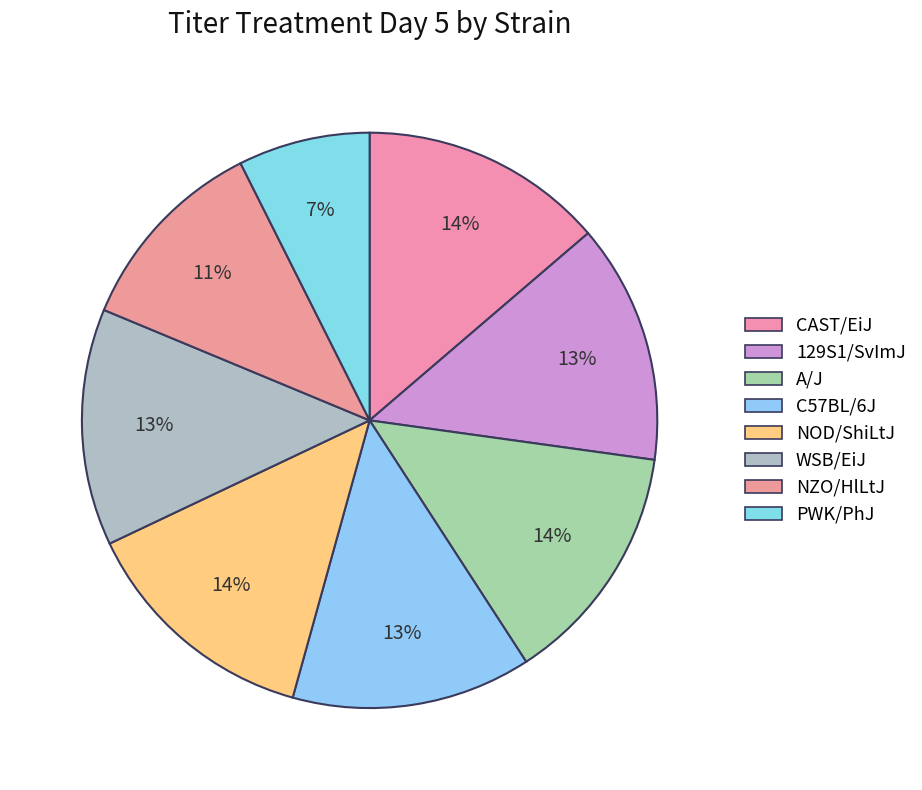

Which category has the biggest portion of the pie?

CAST/EiJ